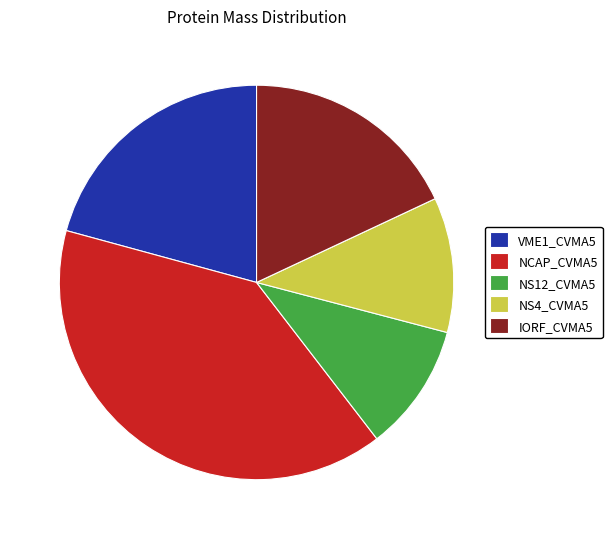

Does NS12_CVMA5 represent more than half of the total?

No